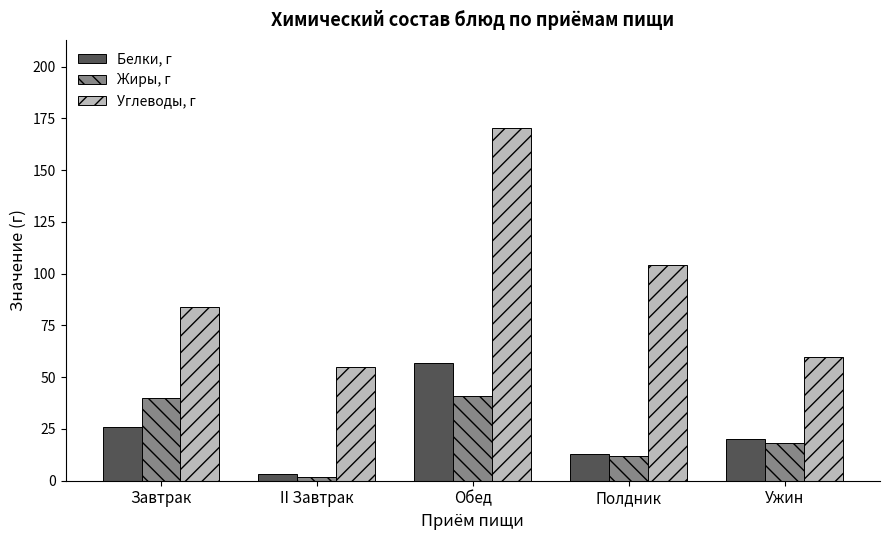

Is it true that Углеводы, г equals 60.0 at Ужин?

True